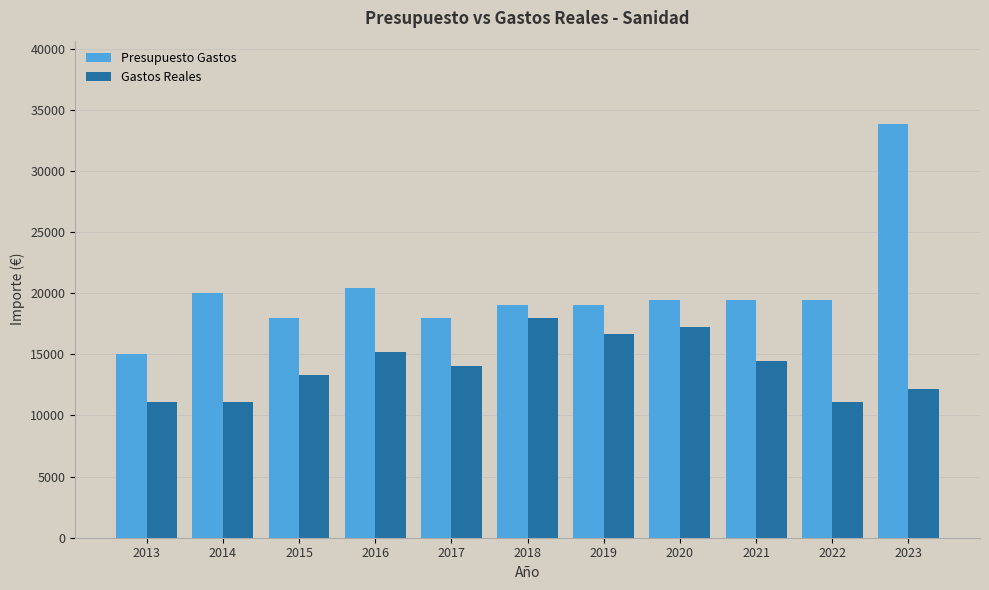

How many series are shown in this chart?

2